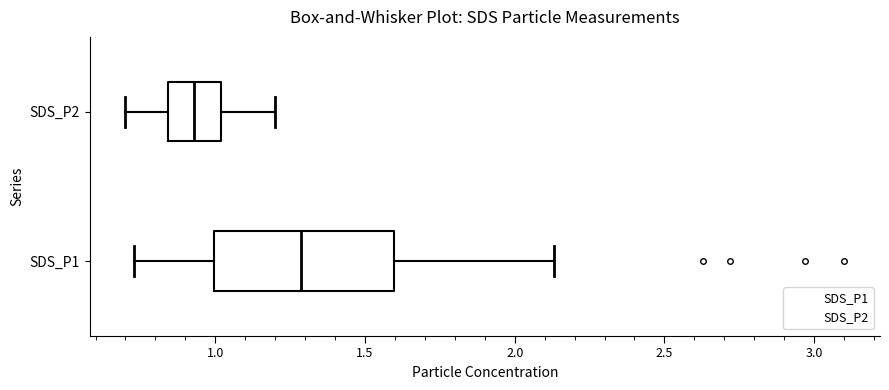

Reading bottom to top, transcribe this box plot: for each box, give where its median line is, the range the box spans, and where its two whiskers end, as read against the x-axis. The values are not printed on the chart, so give them approximately, as read against the axis.

SDS_P1: median 1.30, box 1.00 to 1.60, whiskers 0.75 to 2.15
SDS_P2: median 0.95, box 0.85 to 1.00, whiskers 0.70 to 1.20